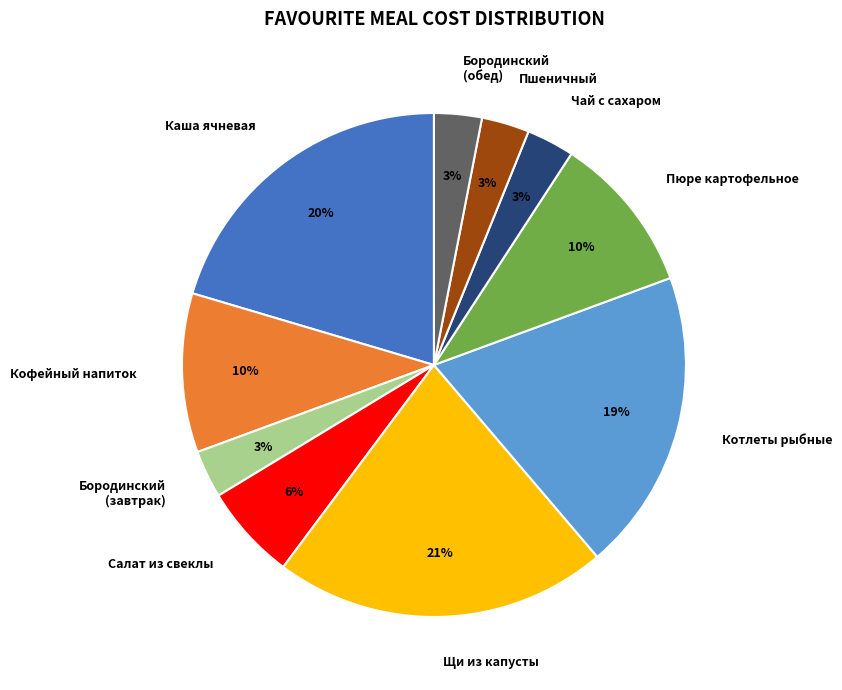

Combined, do Пшеничный and Кофейный напиток account for over 50%?

No